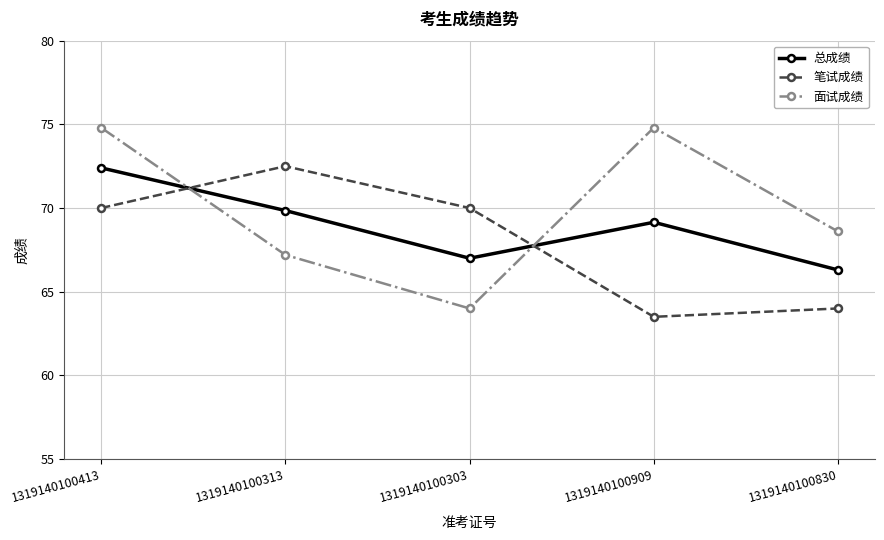

The value of 笔试成绩 at 1319140100313 is 119.9. True or false?

False